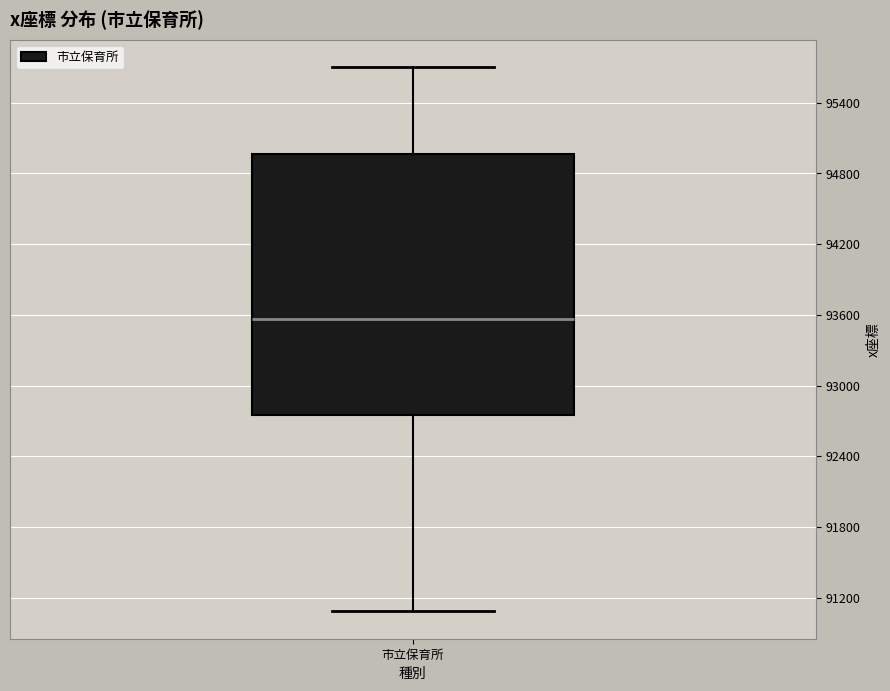

Transcribe this box plot: give where the median line is, the range the box spans, and where the two whiskers end, as read against the y-axis. The values are not printed on the chart, so give them approximately, as read against the axis.

median 93600, box 92800 to 95000, whiskers 91100 to 95700